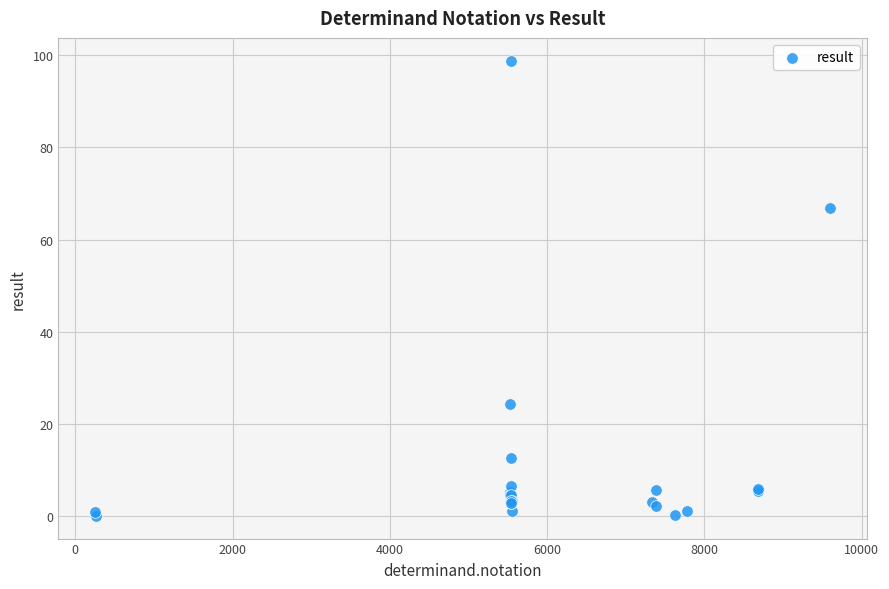

What Y value in the scatter plot is closest to 49?

66.8